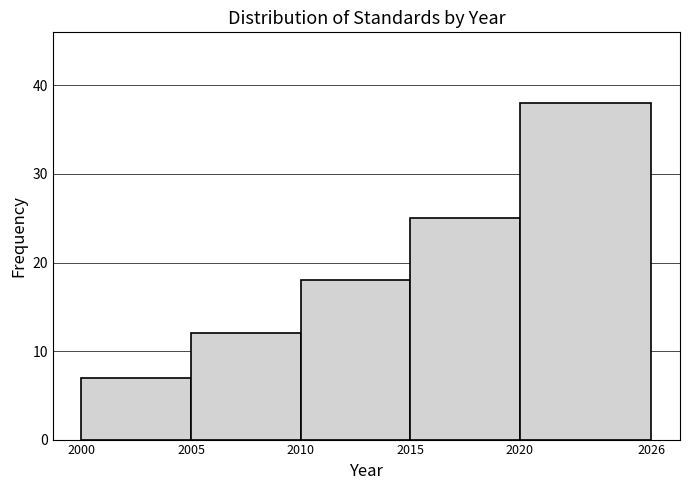

Reading left to right, list every bar in this chart as the range it spans on the x-axis followed by its height. The values are not printed on the chart, so give them approximately, as read against the axis.

2000 to 2005: 7
2005 to 2010: 12
2010 to 2015: 18
2015 to 2020: 25
2020 to 2026: 38